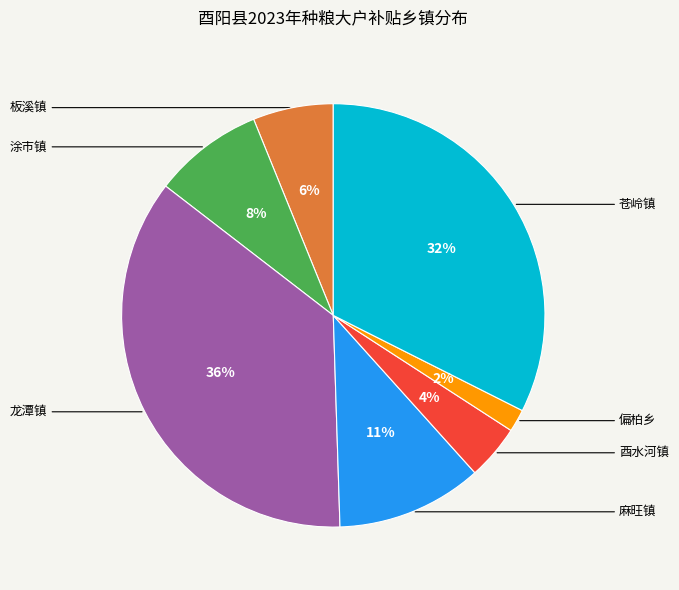

To the nearest percent, what is the average slice percentage?

14%